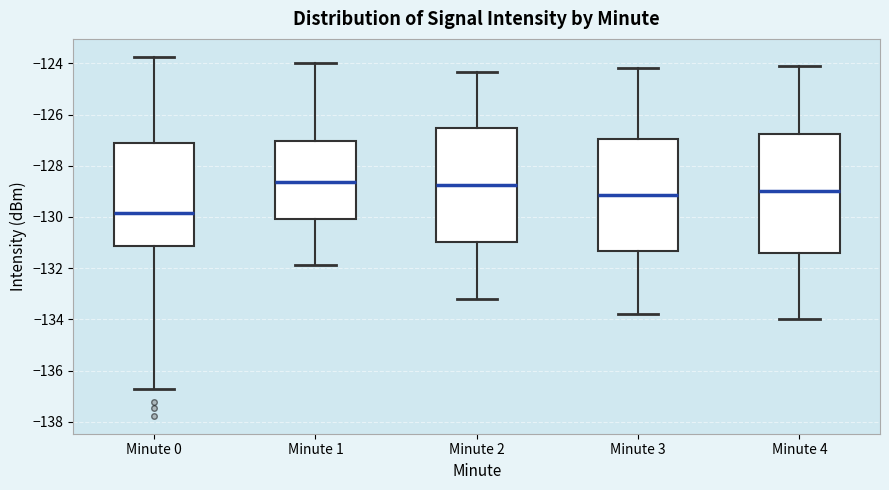

Where is the upper edge of the box for Minute 4 on the y-axis? The values are not printed on the chart, so give them approximately, as read against the axis.

-126.8